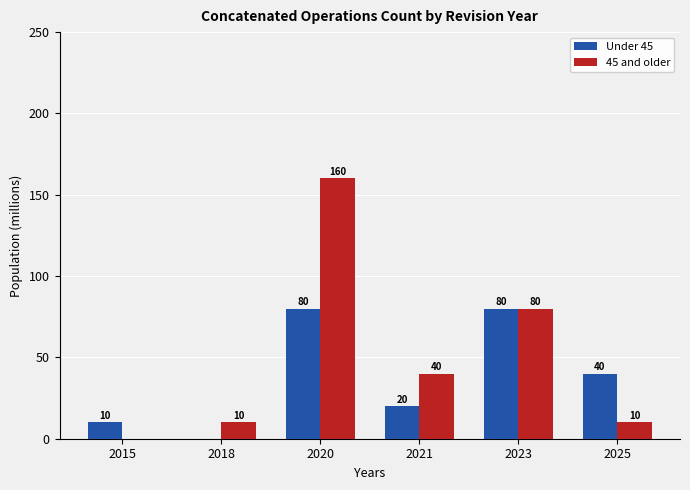

How many data points does each series have?

6